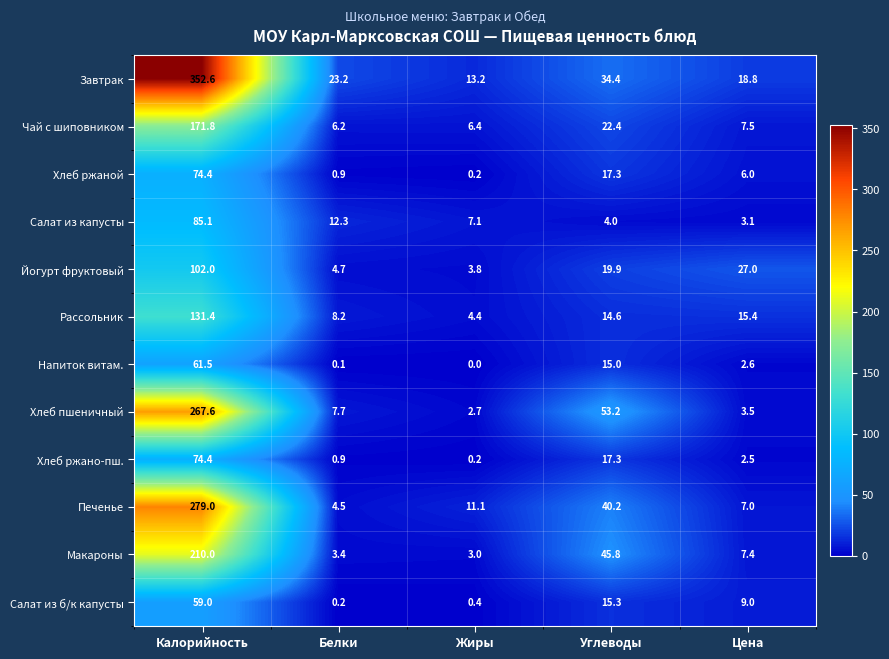

At which category does the chart reach its peak across all series?

Калорийность